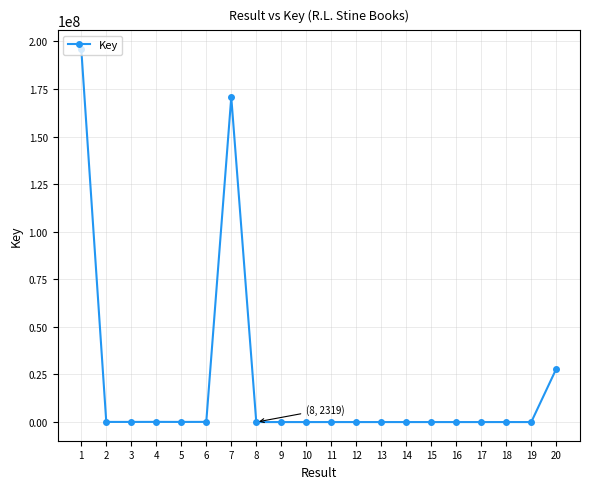

At which label does the data first exceed 5466?

1